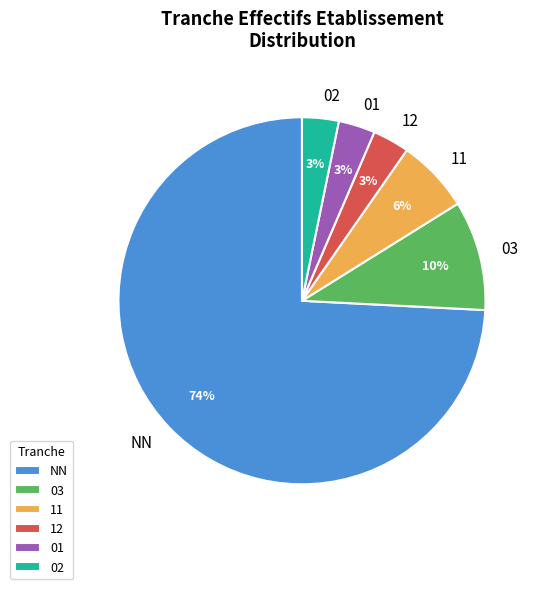

To the nearest percent, what is the combined percentage of 03 and 12?

13%